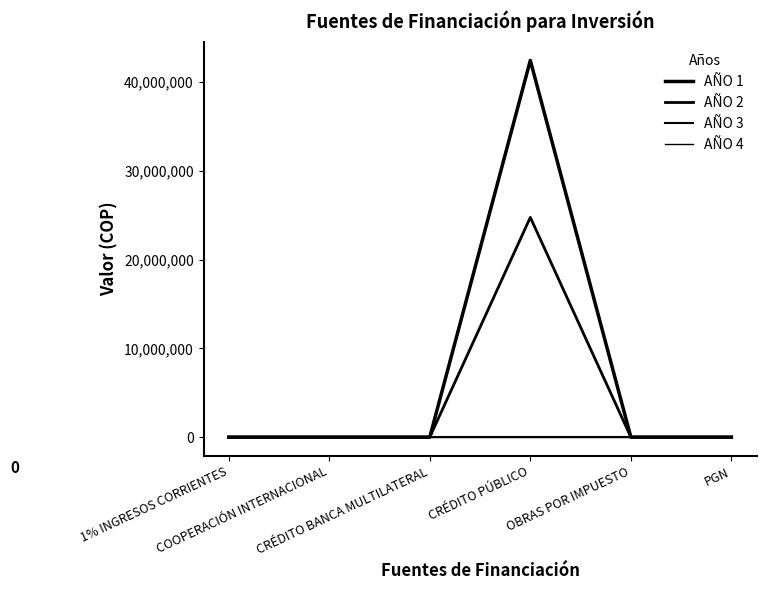

Is this an area chart (filled region under the line)?

No